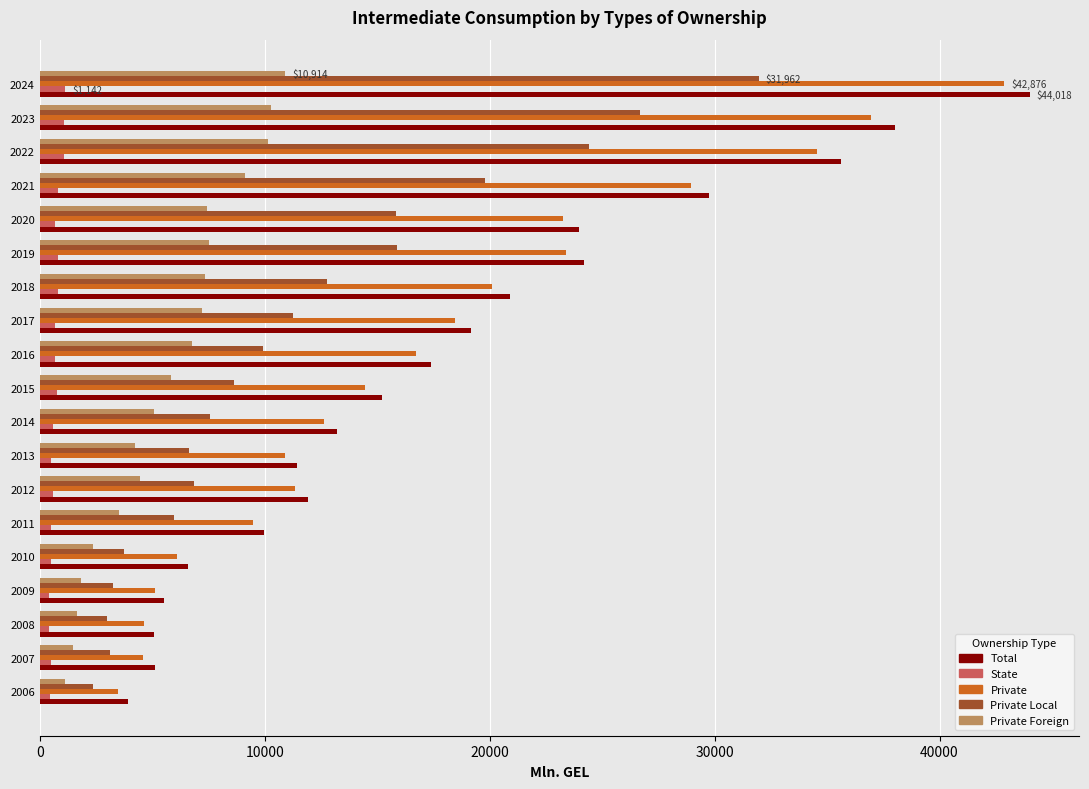

At which category is the sum across all series the highest?

2024